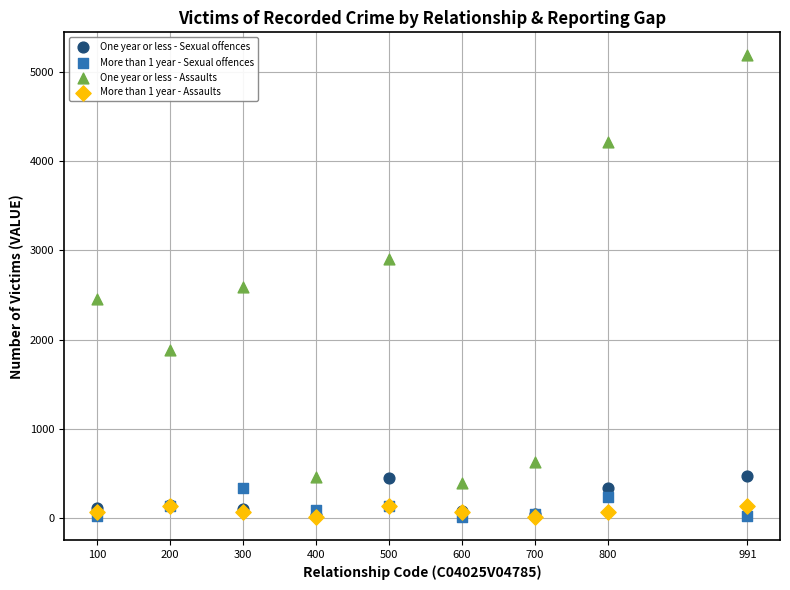

Which series has the largest Y range (max minus min)?

One year or less - Assaults